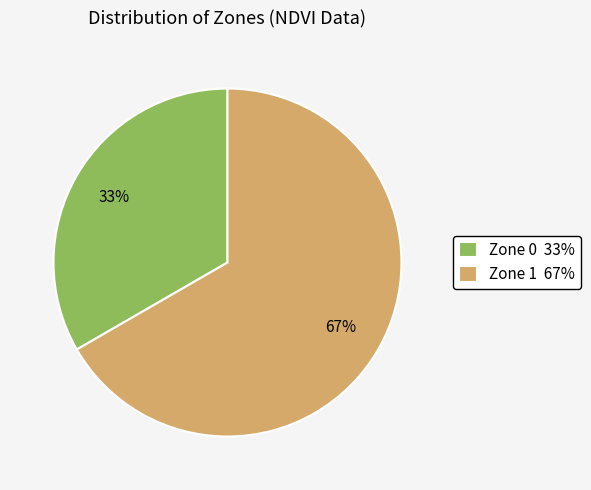

How many segments does this pie chart have?

2